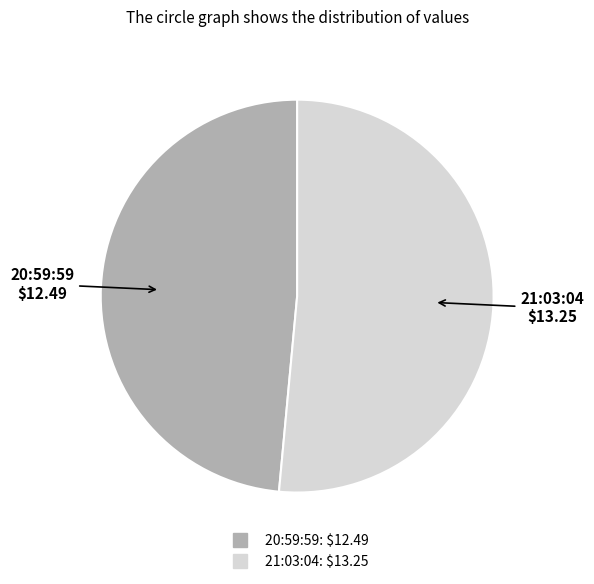

Is there a majority slice in this chart?

Yes